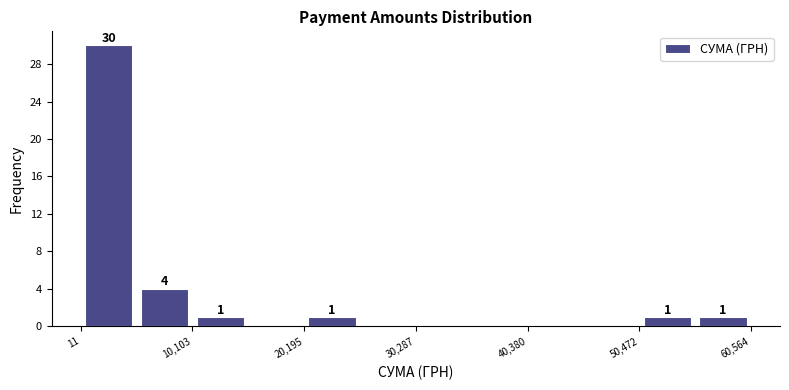

Read against the x-axis, roughly where is the centre of the tallest bar?

2000